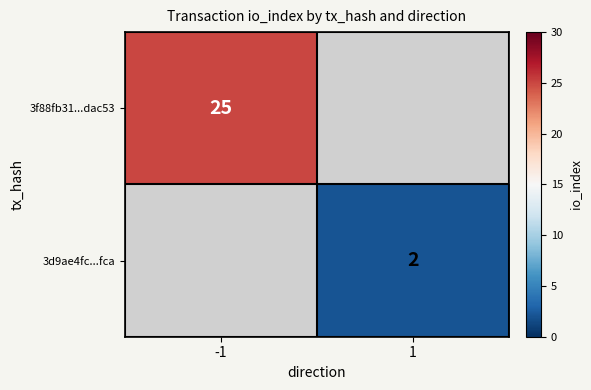

Is the value of 3f88fb31...dac53 at -1 greater than the value of 3d9ae4fc...fca at 1?

Yes